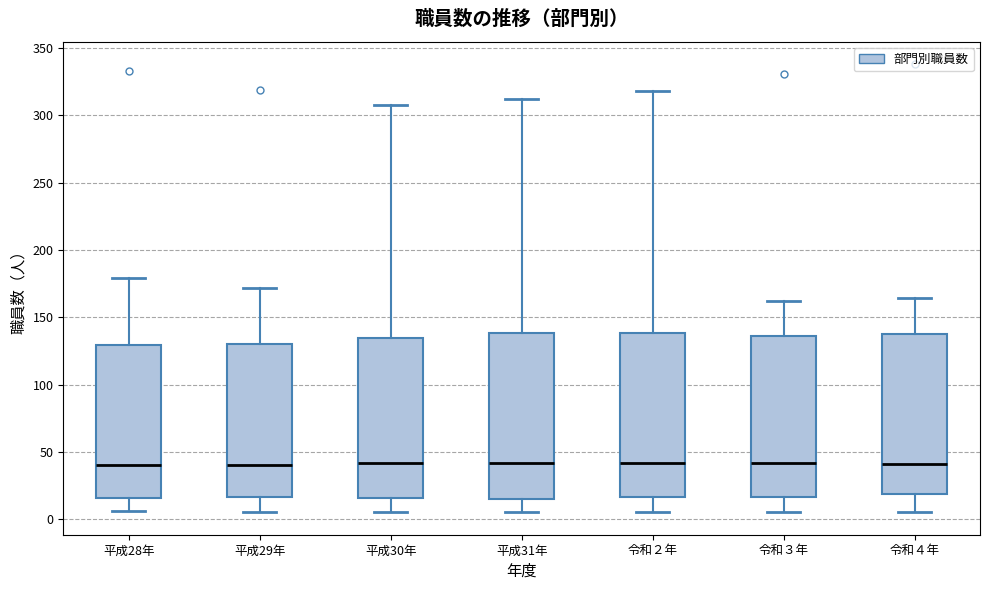

Reading left to right, transcribe this box plot: for each box, give where its median line is, the range the box spans, and where its two whiskers end, as read against the y-axis. The values are not printed on the chart, so give them approximately, as read against the axis.

平成28年: median 40, box 15 to 130, whiskers 5 to 180
平成29年: median 40, box 15 to 130, whiskers 5 to 170
平成30年: median 40, box 15 to 135, whiskers 5 to 310
平成31年: median 40, box 15 to 140, whiskers 5 to 310
令和２年: median 40, box 15 to 140, whiskers 5 to 320
令和３年: median 40, box 15 to 135, whiskers 5 to 160
令和４年: median 40, box 20 to 135, whiskers 5 to 165